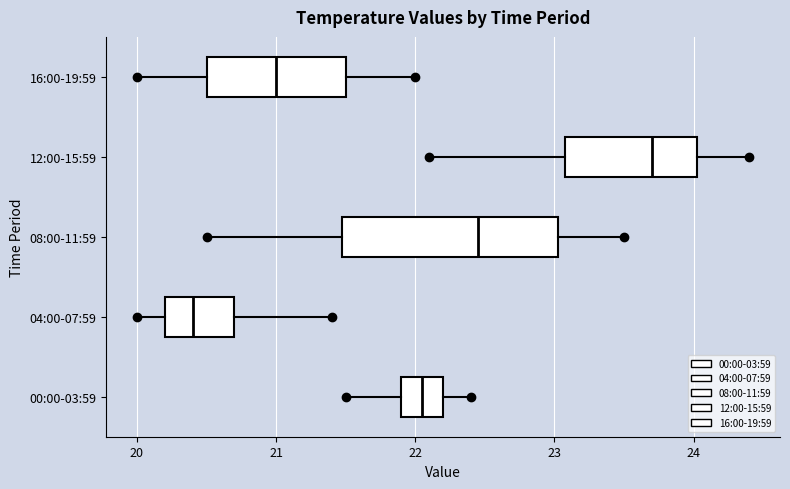

Which box has the furthest to the left median line?

04:00-07:59